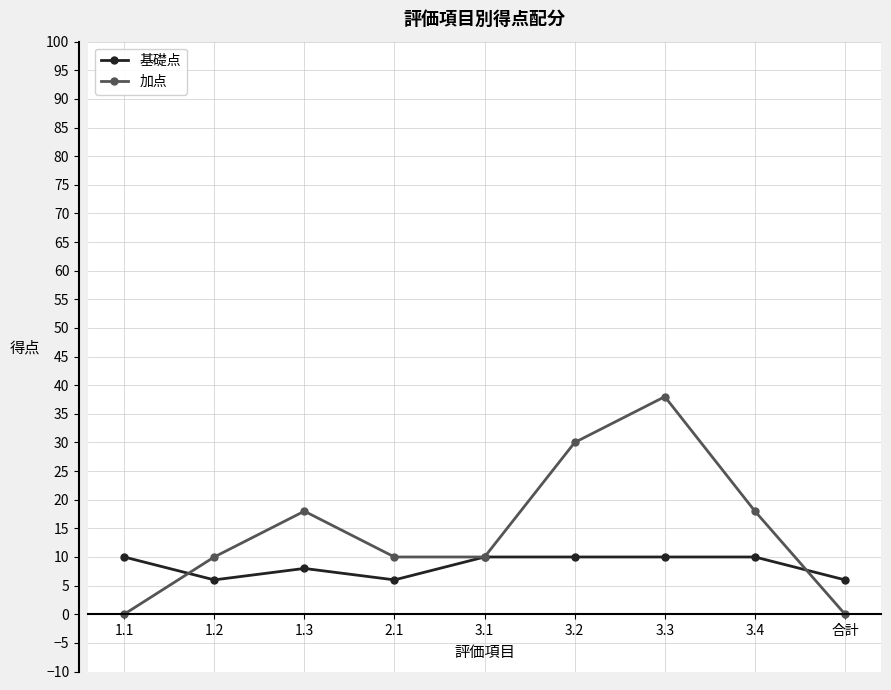

The 加点 series shows 10 at 2.1. True or false?

True